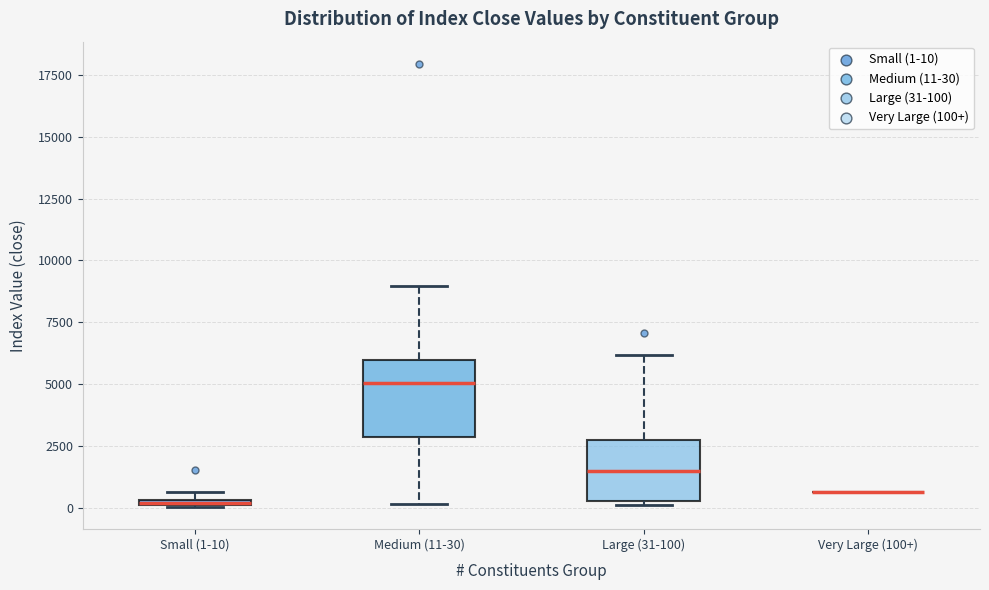

Which box is the tallest, from its lower edge to its upper edge?

Medium (11-30)